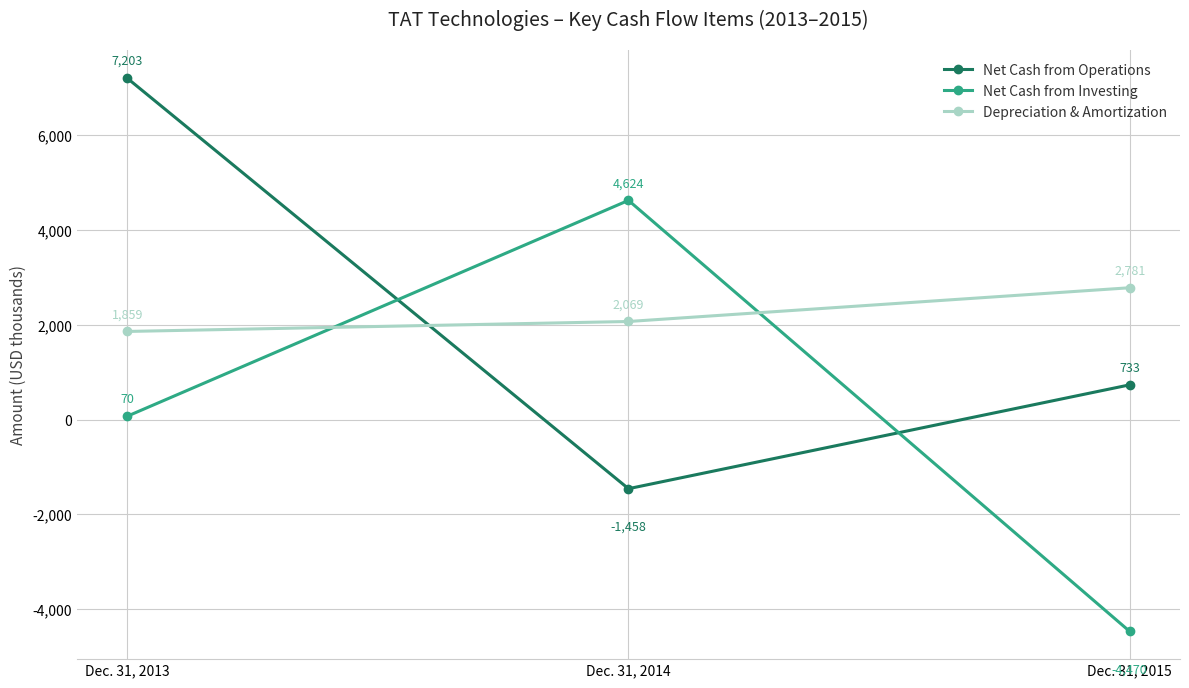

At which label does Net Cash from Operations first exceed 733?

Dec. 31, 2013